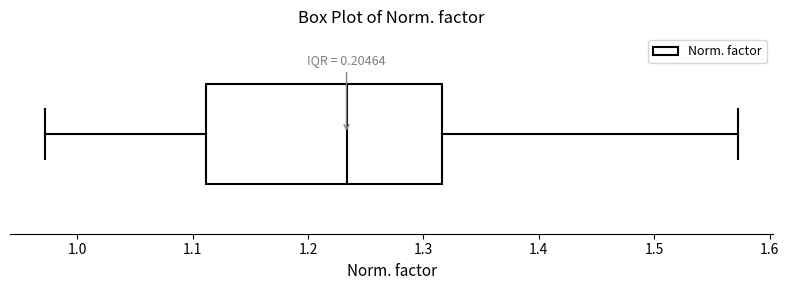

Where does the right whisker of the box end on the x-axis? The values are not printed on the chart, so give them approximately, as read against the axis.

1.57